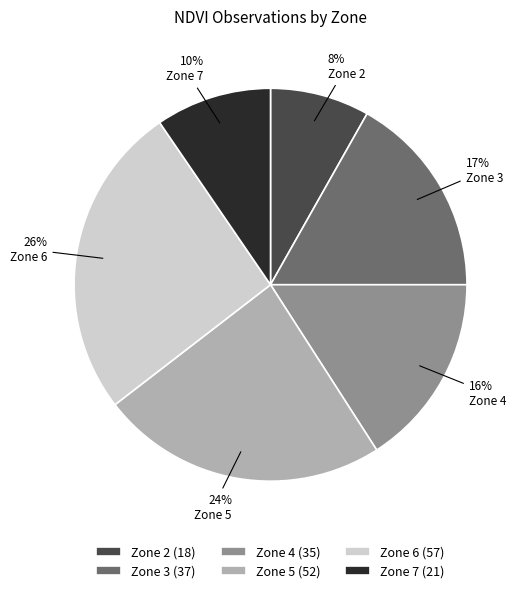

To the nearest percent, what is the difference between the largest and smallest slice percentages?

18%